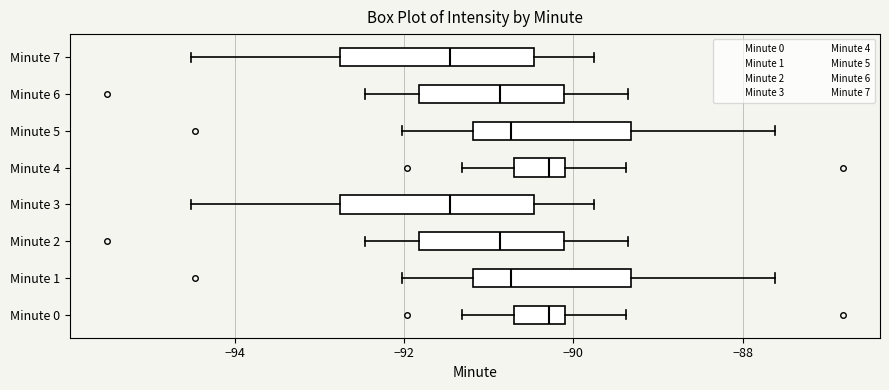

Where does the right whisker of the box for Minute 5 end on the x-axis? The values are not printed on the chart, so give them approximately, as read against the axis.

-87.6